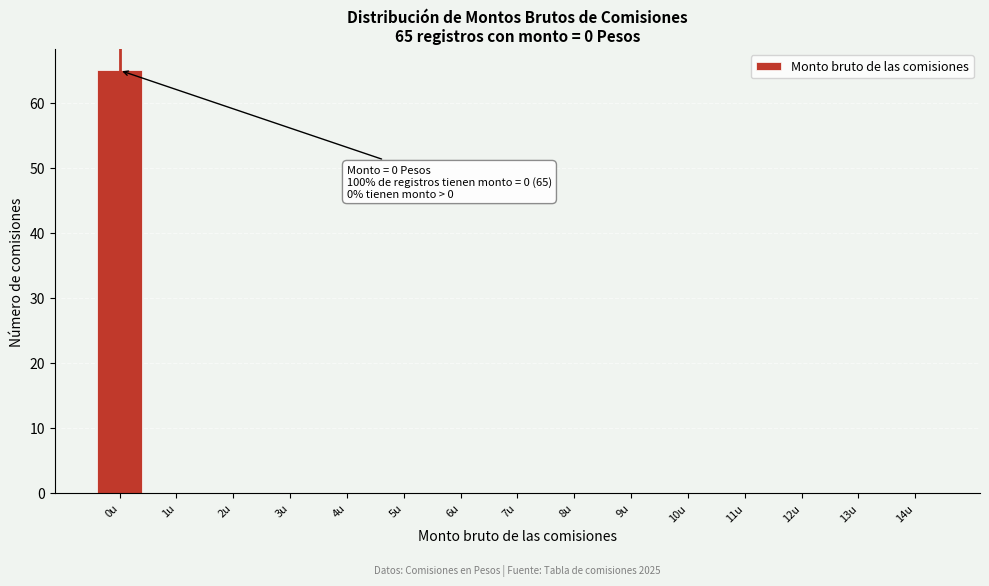

Which range on the x-axis has the tallest bar?

-0.5 to 0.5